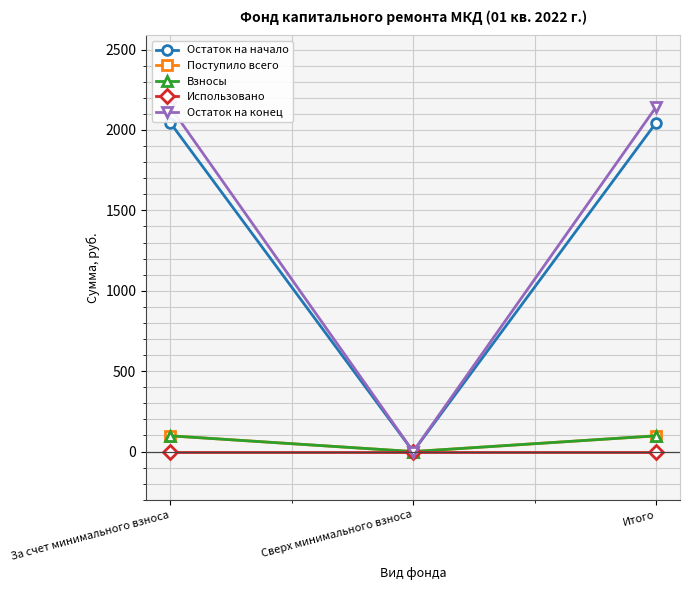

What is the sum of the Остаток на конец values at Итого and За счет минимального взноса?

4285.4